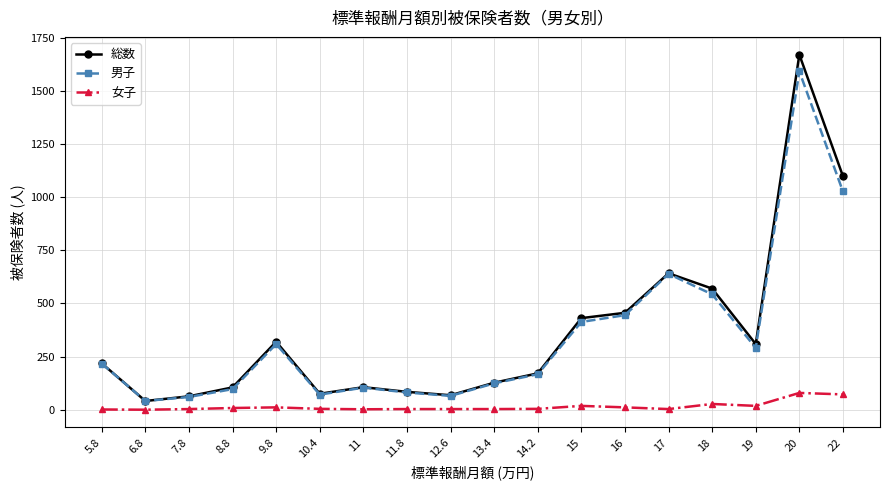

How many data points in 総数 are less than 218?

9